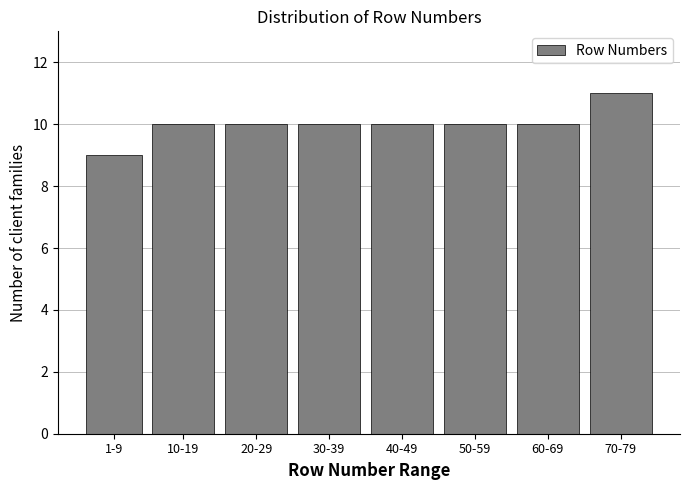

Reading left to right, list all the values displayed in this chart.

1-9=9	10-19=10	20-29=10	30-39=10	40-49=10	50-59=10	60-69=10	70-79=11